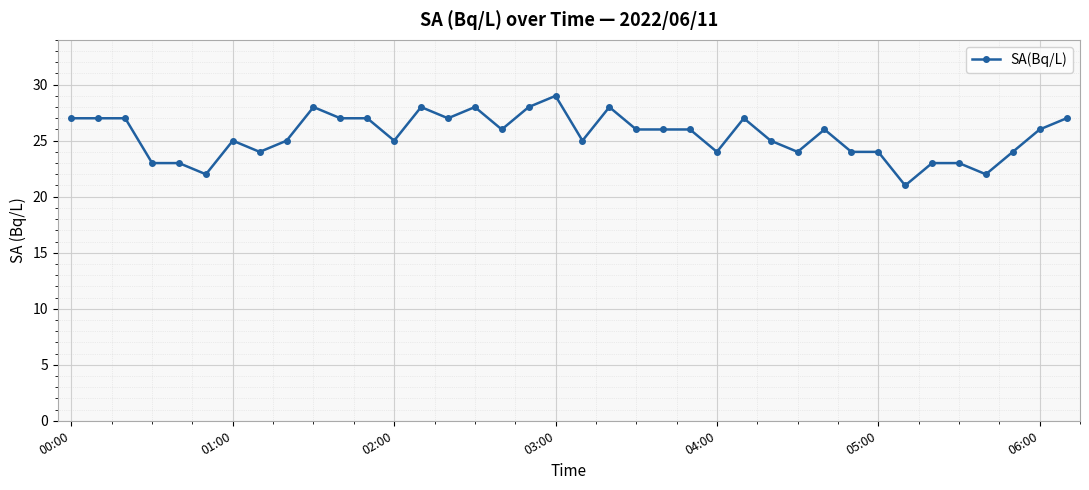

What is the difference between the maximum and second lowest values?

7